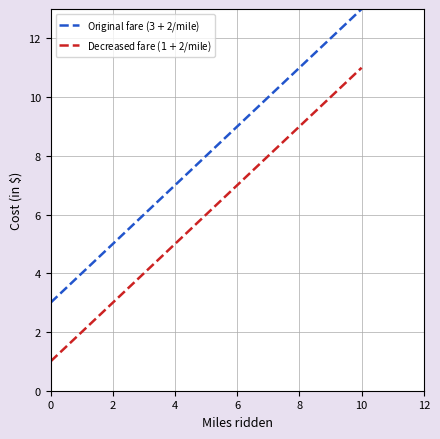

How many lines are shown in the chart?

2